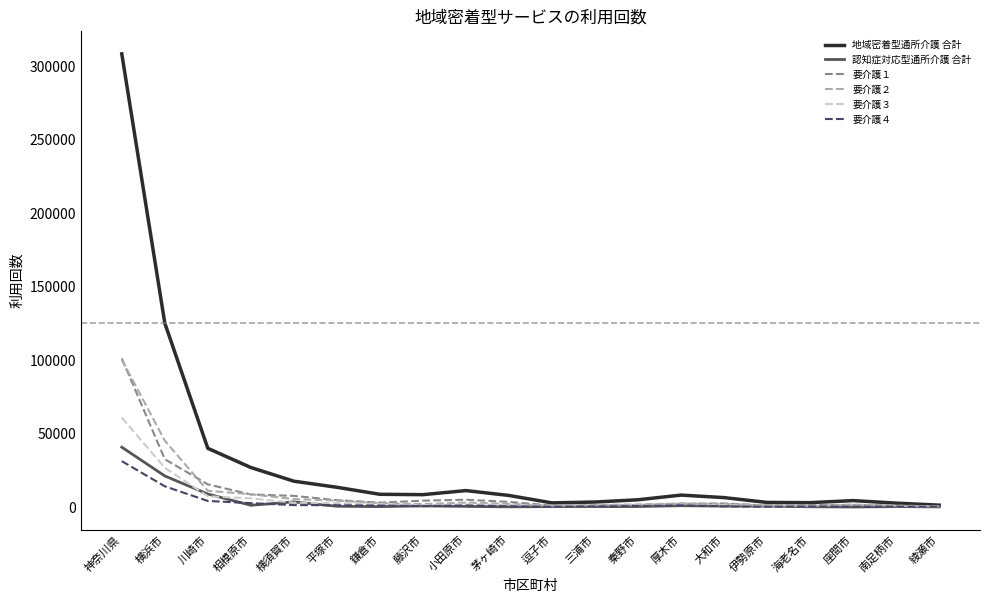

Is the value of 要介護１ at 平塚市 greater than the value of 認知症対応型通所介護 合計 at 海老名市?

Yes